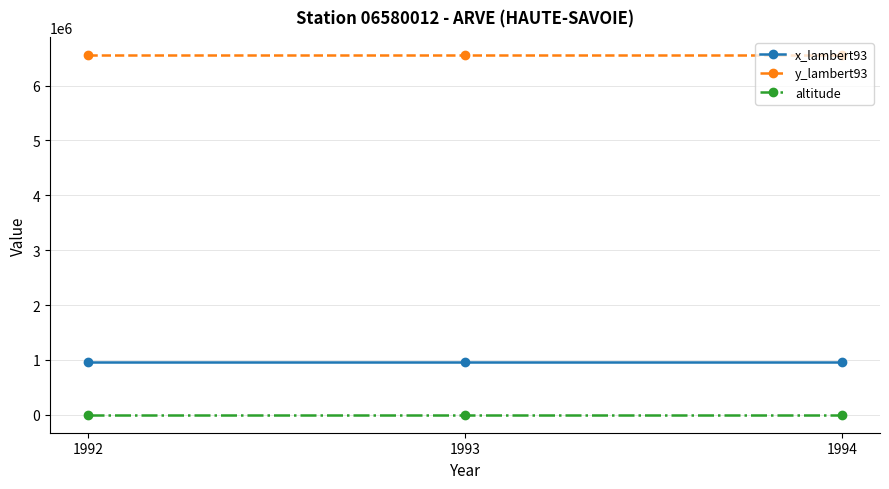

What is the average value of the altitude series?

449